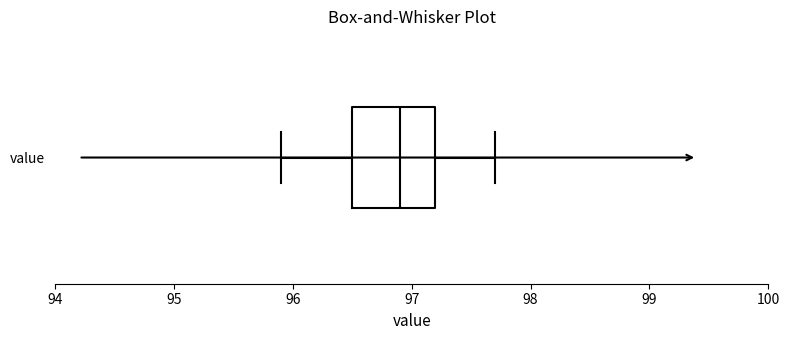

Transcribe this box plot: give where the median line is, the range the box spans, and where the two whiskers end, as read against the x-axis. The values are not printed on the chart, so give them approximately, as read against the axis.

median 96.9, box 96.5 to 97.2, whiskers 95.9 to 97.7